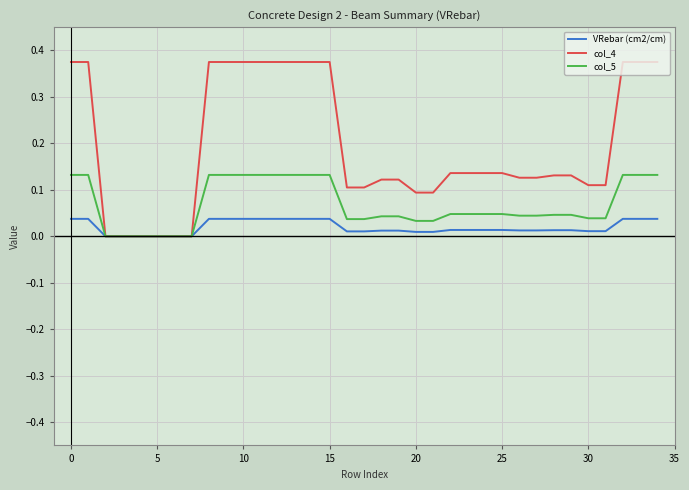

Which series has the largest range (max minus min)?

col_4